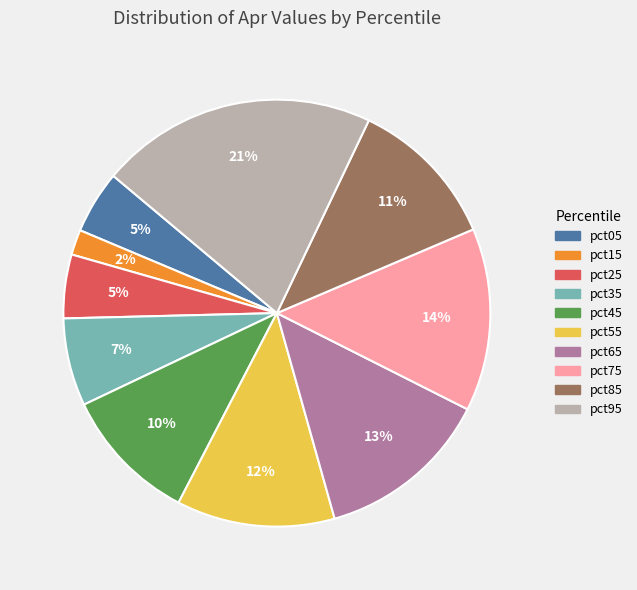

To the nearest percent, what is the difference between the largest and smallest slice percentages?

19%